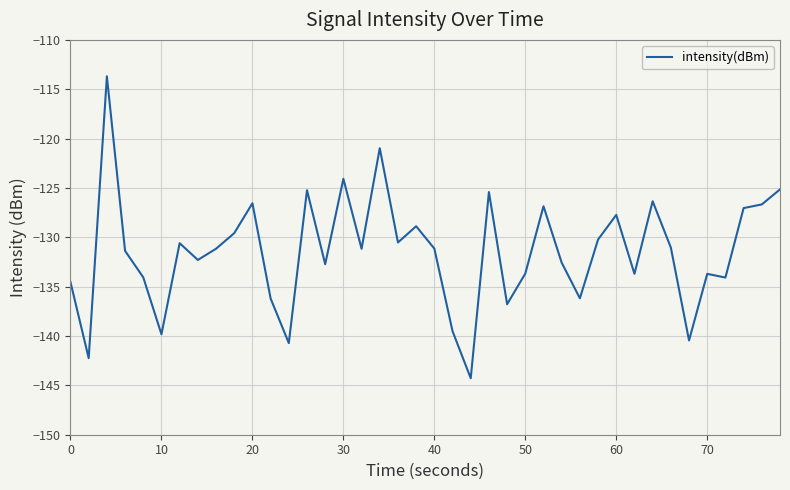

What is the minimum value shown in the chart?

-144.3